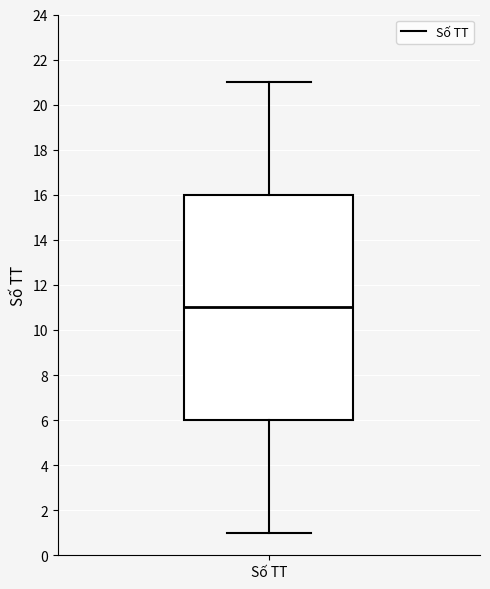

Read this box plot against the y-axis: the position of the median line, the range covered by the box, and the ends of both whiskers. The values are not printed on the chart, so give them approximately, as read against the axis.

median 11, box 6 to 16, whiskers 1 to 21